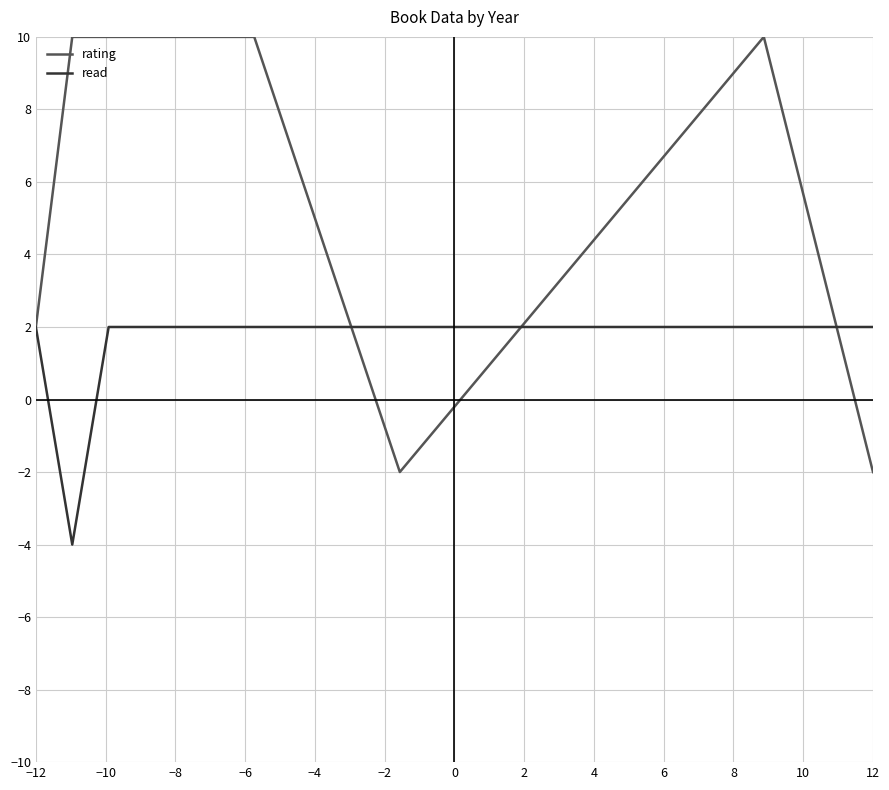

At −6, list the series in order from smallest to largest.

read, rating